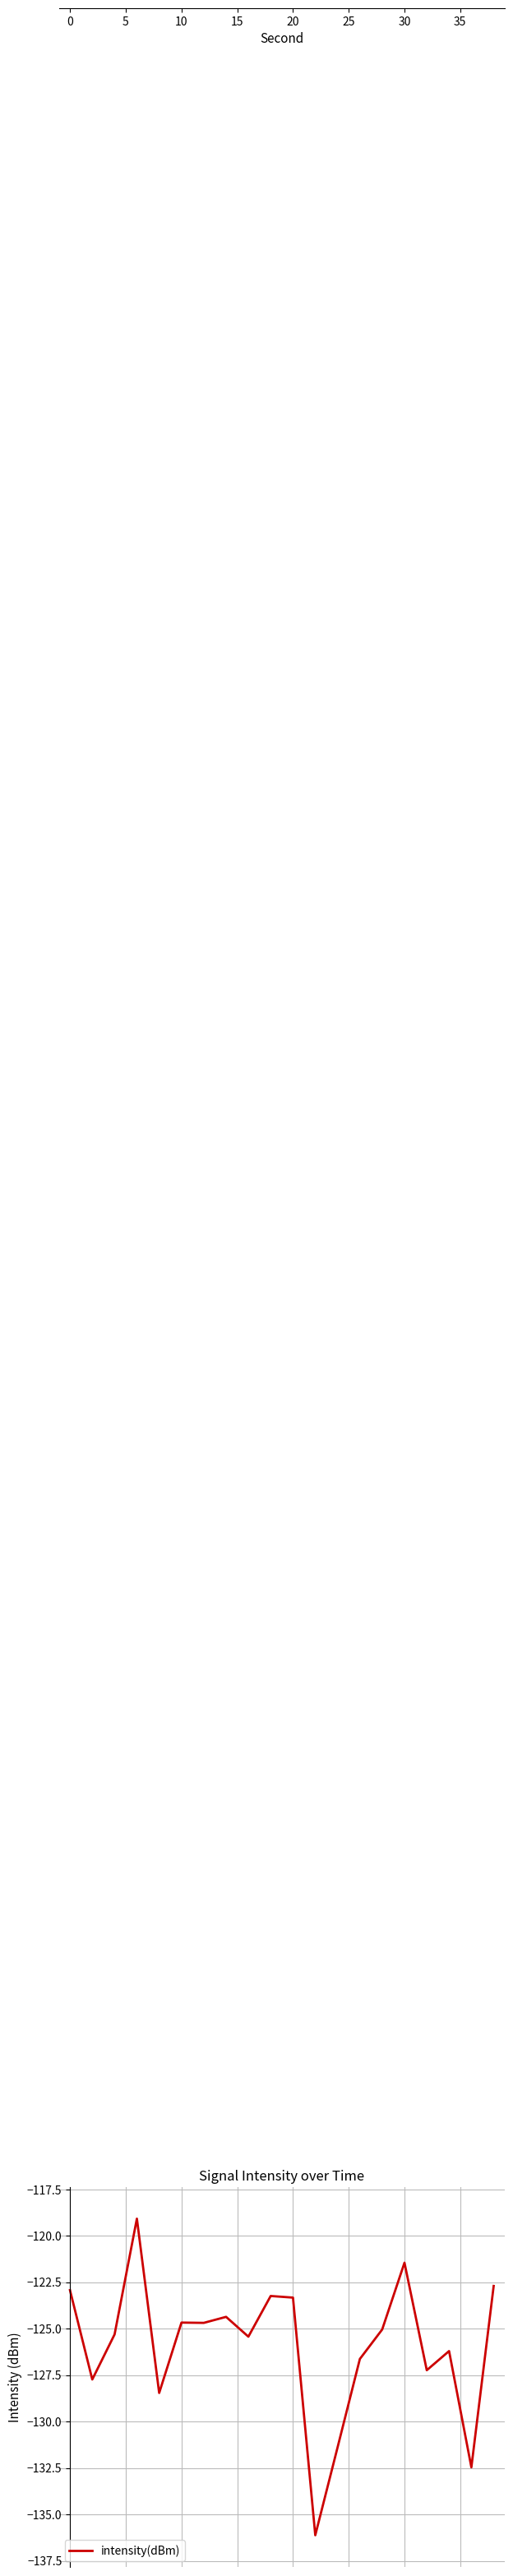

What is the smallest value displayed?

-136.1